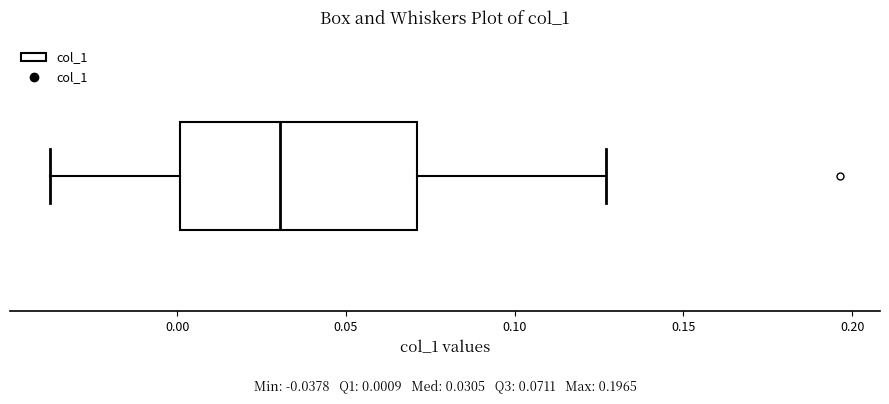

Where is the right edge of the box on the x-axis? The values are not printed on the chart, so give them approximately, as read against the axis.

0.070